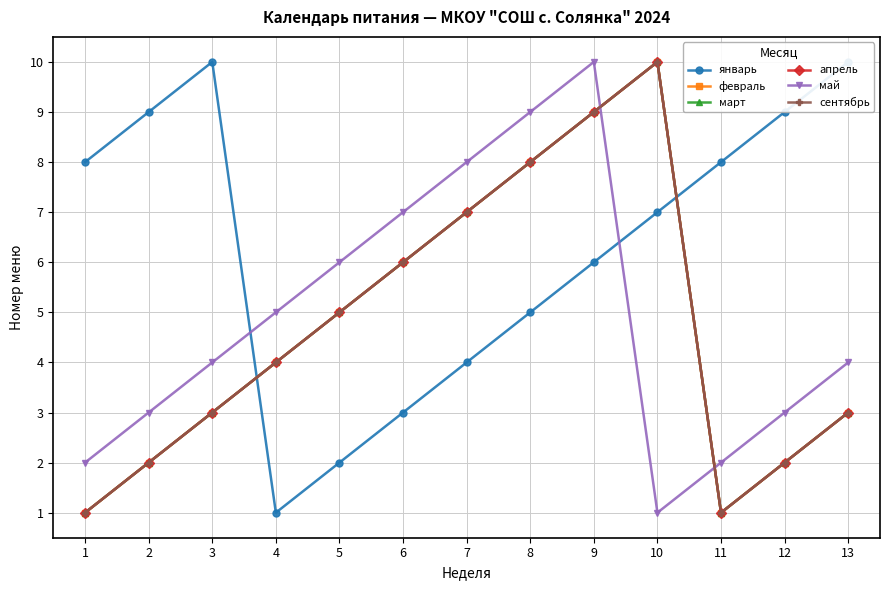

What is the difference between the maximum and minimum values in the январь series?

9